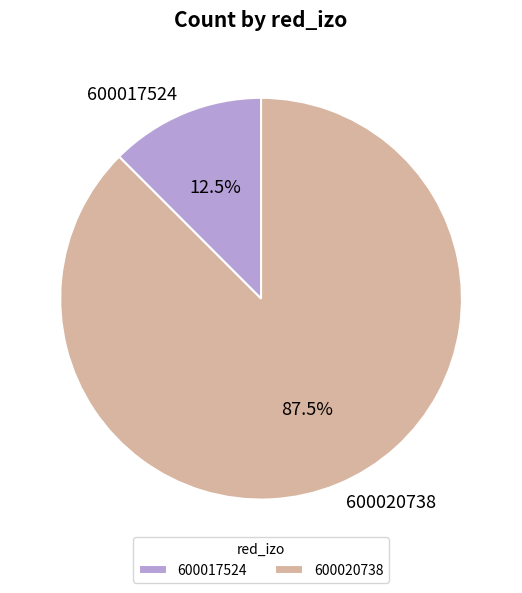

To the nearest percent, what is the combined percentage of 600017524 and 600020738?

100%